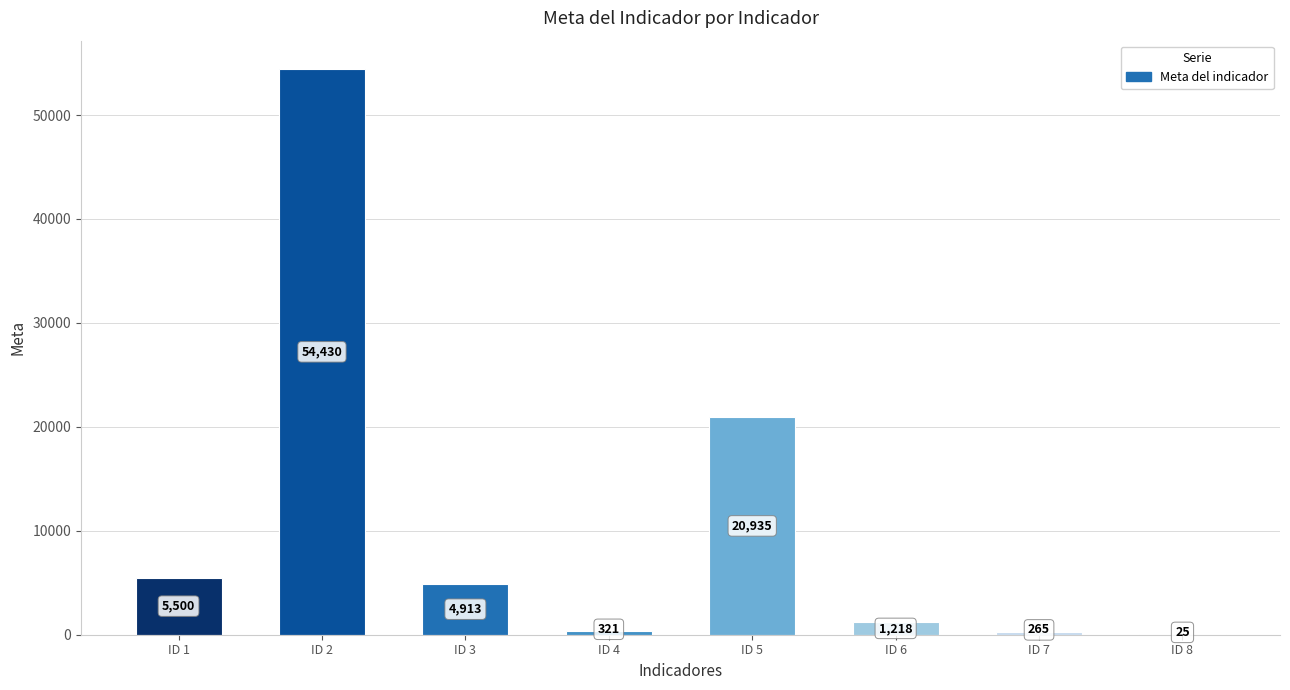

Read the value at ID 5.

20935